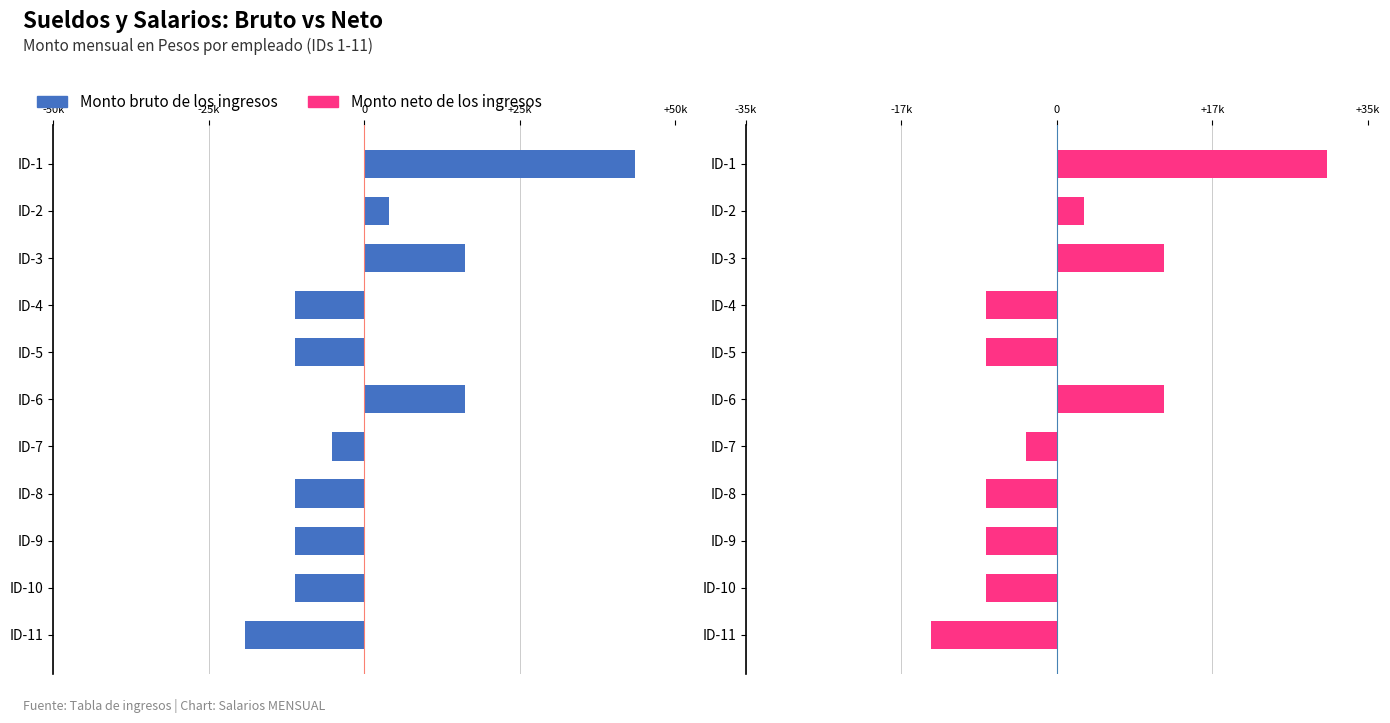

What are all the series names shown in the legend?

Monto bruto de los ingresos, Monto neto de los ingresos